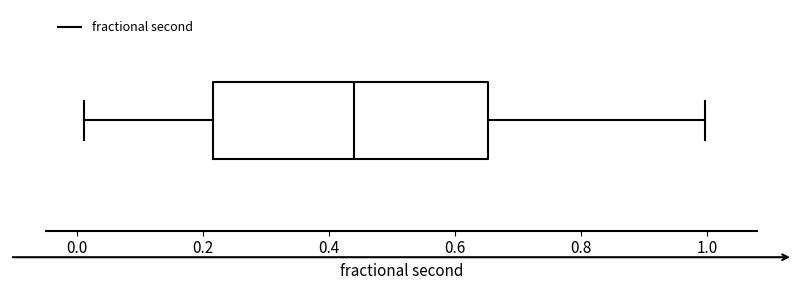

Transcribe this box plot: give where the median line is, the range the box spans, and where the two whiskers end, as read against the x-axis. The values are not printed on the chart, so give them approximately, as read against the axis.

median 0.44, box 0.22 to 0.66, whiskers 0.02 to 1.00